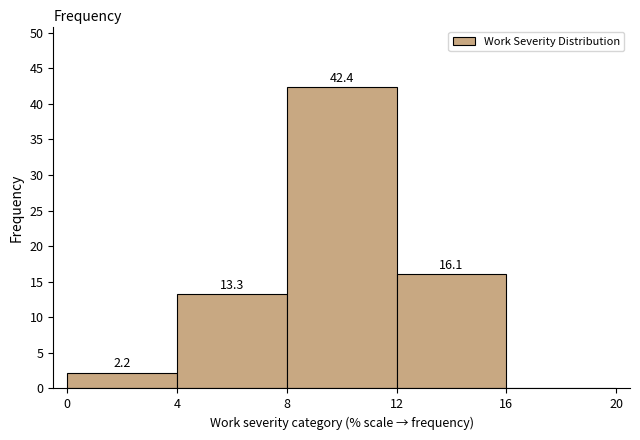

Which range on the x-axis has the tallest bar?

8 to 12